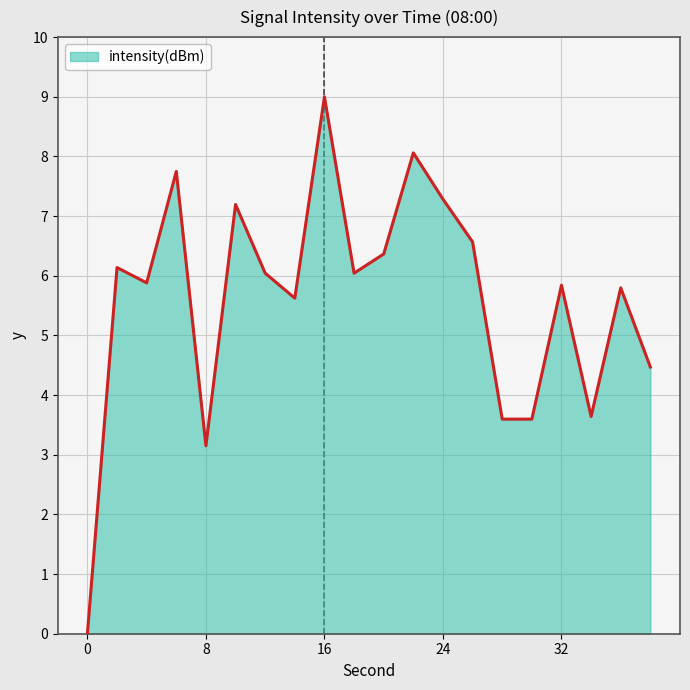

Does the chart have visible grid lines?

Yes